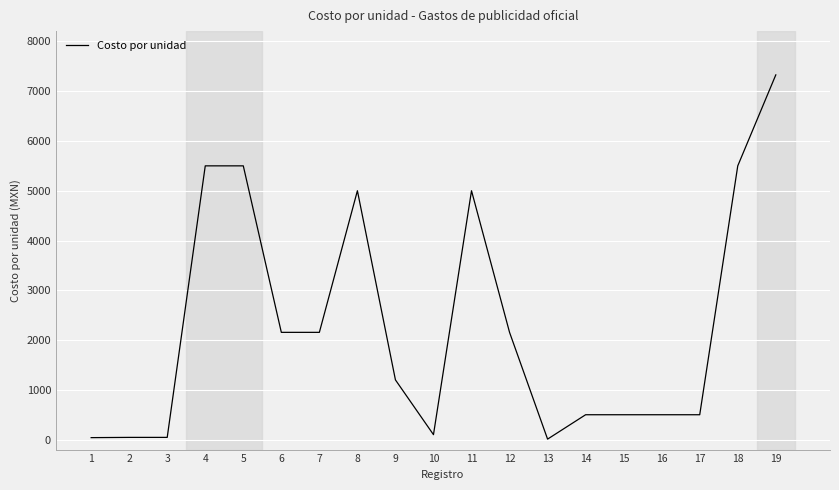

What is the difference between the maximum and minimum values?

7317.2